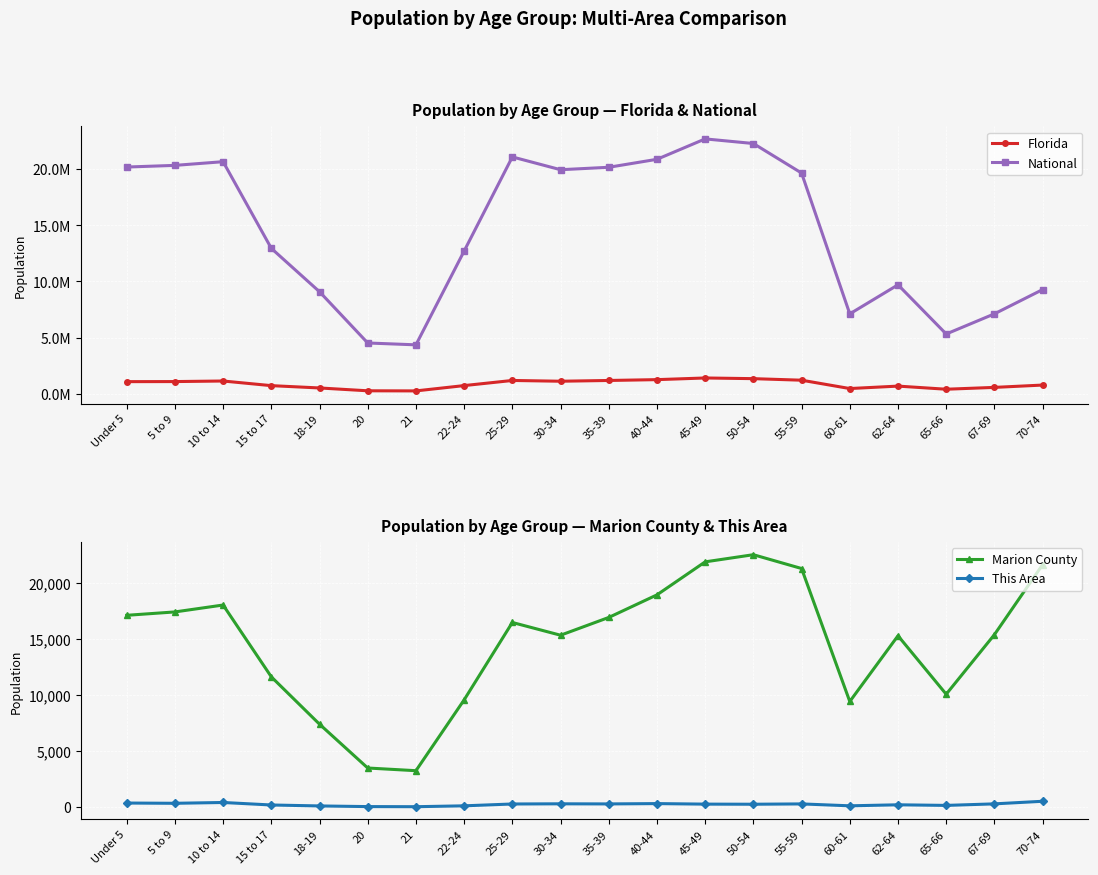

Reading left to right, extract all data points from this chart.

Florida: Under 5=1073506	5 to 9=1080255	10 to 14=1130847	15 to 17=717483	18-19=510899	20=258030	21=248602	22-24=722126	25-29=1179227	30-34=1110318	35-39=1178467	40-44=1252787	45-49=1401202	50-54=1340291	55-59=1202418	60-61=458751	62-64=676499	65-66=397917	67-69=561316	70-74=768707
National: Under 5=20201362	5 to 9=20348657	10 to 14=20677194	15 to 17=12954254	18-19=9086089	20=4519129	21=4354294	22-24=12712576	25-29=21101849	30-34=19962099	35-39=20179642	40-44=20890964	45-49=22708591	50-54=22298125	55-59=19664805	60-61=7113727	62-64=9704197	65-66=5319902	67-69=7115361	70-74=9278166
Marion County: Under 5=17112	5 to 9=17413	10 to 14=18029	15 to 17=11627	18-19=7406	20=3500	21=3261	22-24=9575	25-29=16473	30-34=15337	35-39=16921	40-44=18934	45-49=21877	50-54=22514	55-59=21283	60-61=9429	62-64=15289	65-66=10078	67-69=15388	70-74=21628
This Area: Under 5=377	5 to 9=355	10 to 14=427	15 to 17=204	18-19=119	20=61	21=51	22-24=129	25-29=293	30-34=309	35-39=299	40-44=328	45-49=281	50-54=271	55-59=300	60-61=130	62-64=221	65-66=167	67-69=304	70-74=535